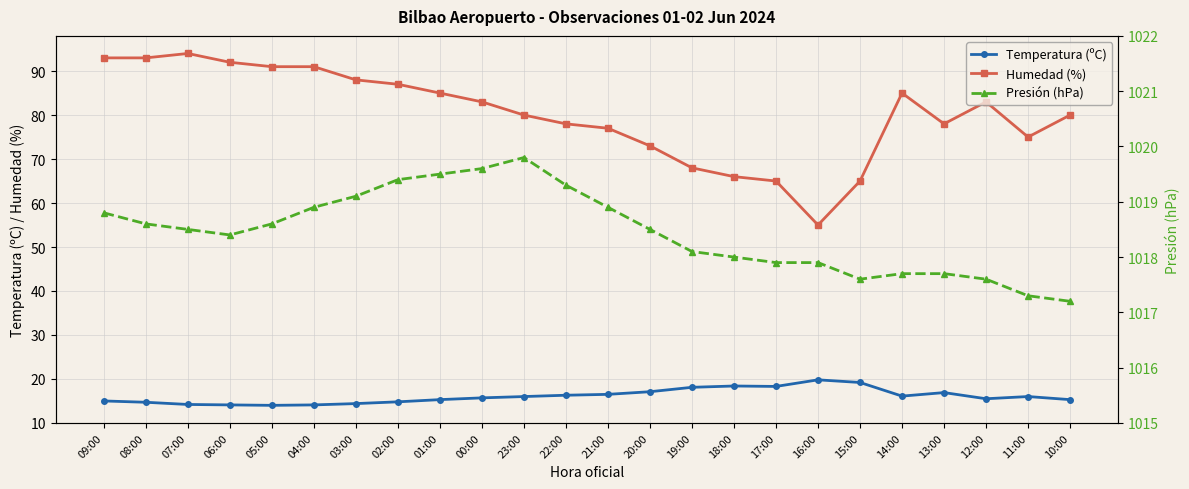

True or false: Presión (hPa) and Temperatura (ºC) intersect in this chart.

False